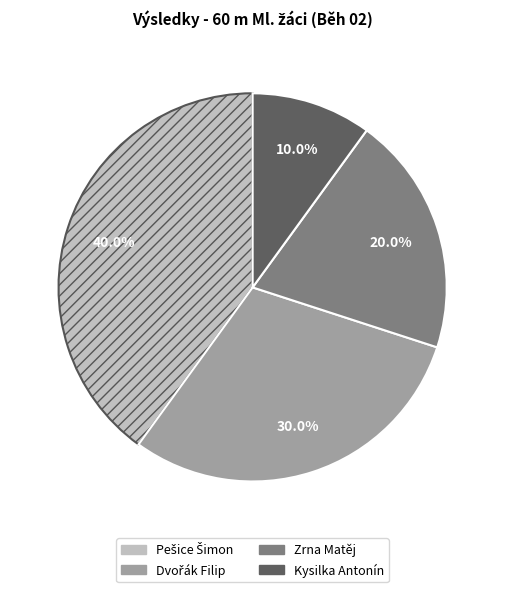

What portion of the pie excludes Zrna Matěj?

80.0%